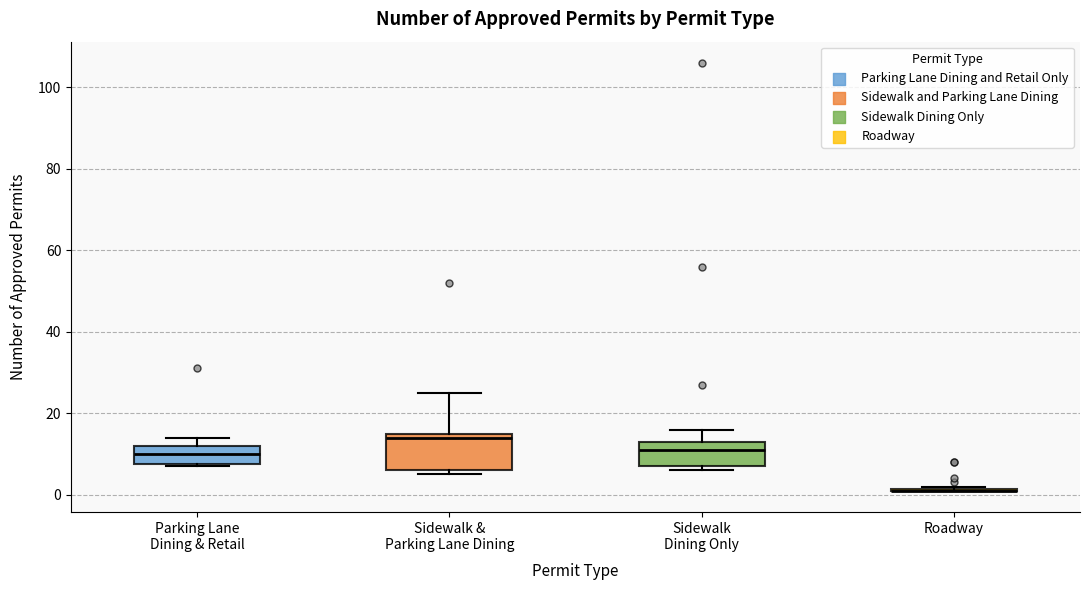

Where does the upper whisker of the box for Sidewalk & Parking Lane Dining end on the y-axis? The values are not printed on the chart, so give them approximately, as read against the axis.

26